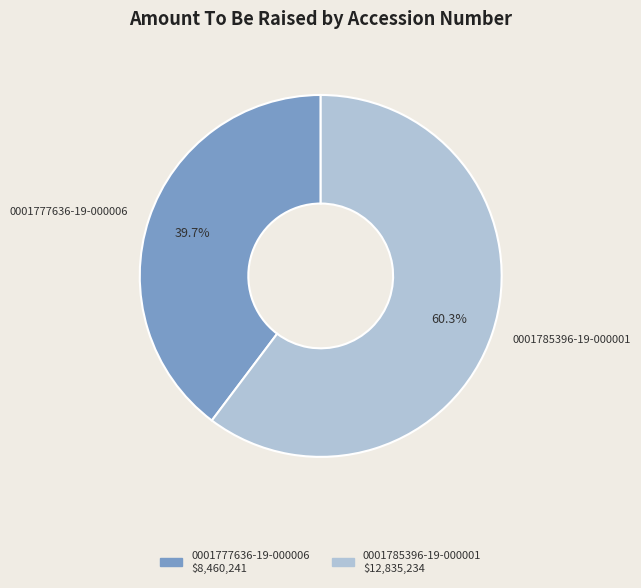

How many slices are in this pie chart?

2